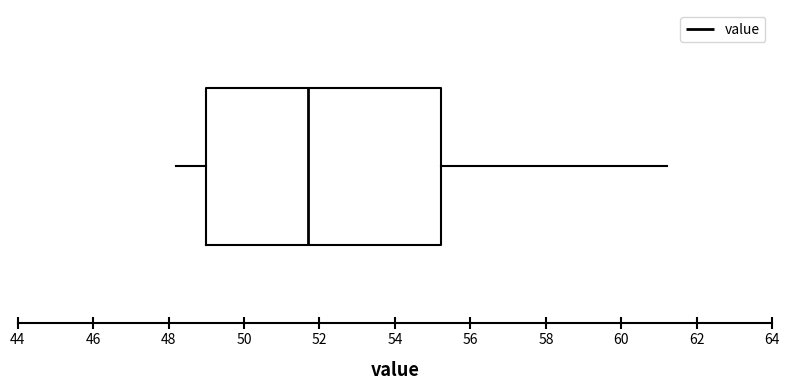

Where is the left edge of the box on the x-axis? The values are not printed on the chart, so give them approximately, as read against the axis.

49.0